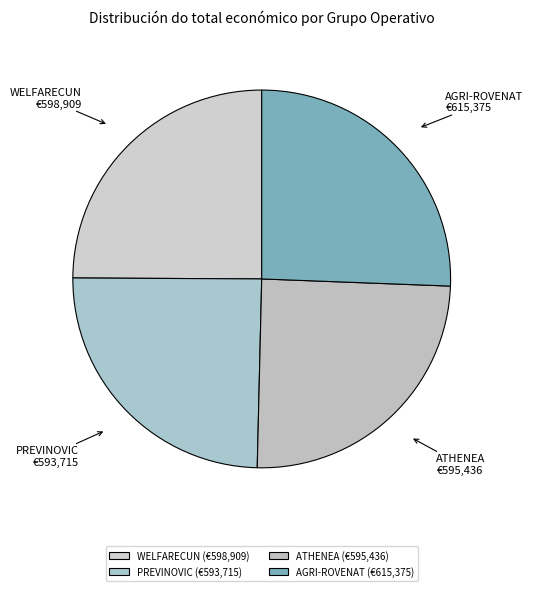

Which has a higher value, AGRI-ROVENAT or WELFARECUN?

AGRI-ROVENAT